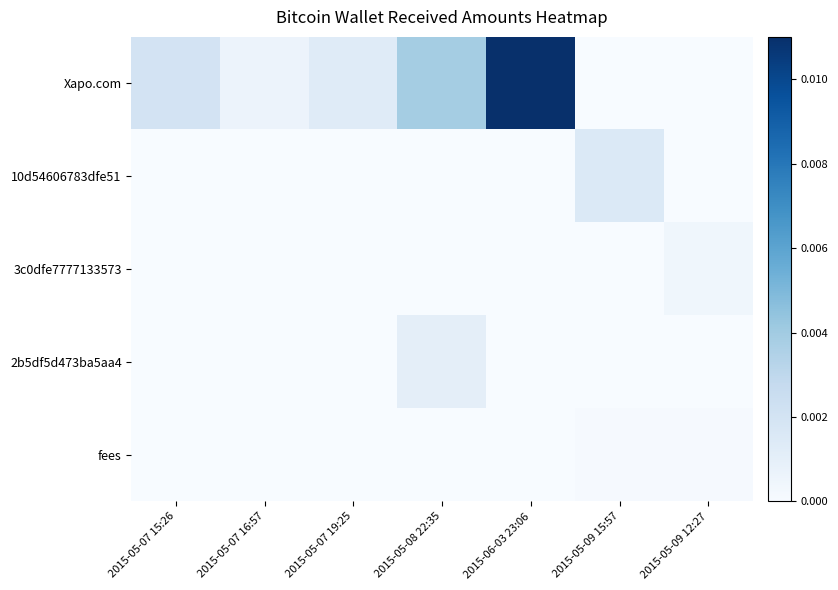

Which has a higher value, 2015-06-03 23:06 or 2015-05-07 16:57?

2015-06-03 23:06